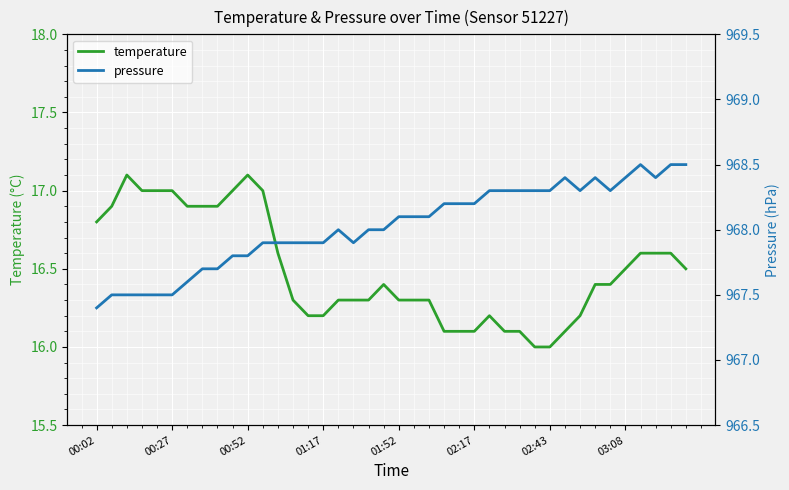

Which has a higher value, 21 or 9?

9